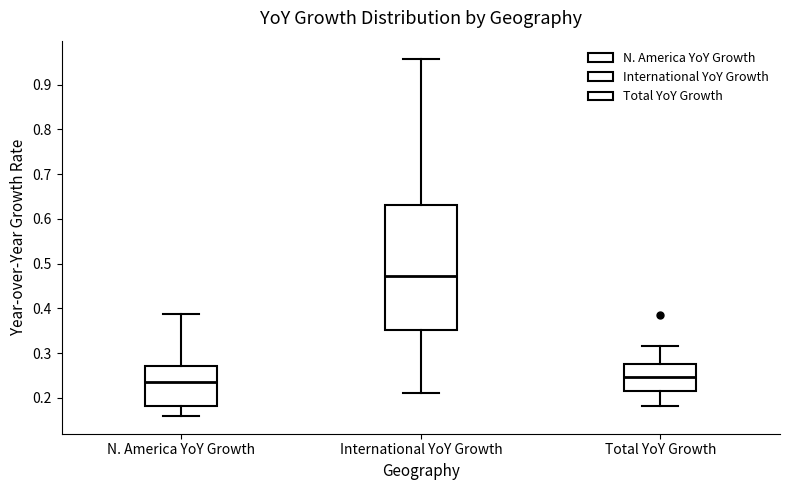

Reading left to right, transcribe this box plot: for each box, give where its median line is, the range the box spans, and where its two whiskers end, as read against the y-axis. The values are not printed on the chart, so give them approximately, as read against the axis.

N. America YoY Growth: median 0.24, box 0.18 to 0.27, whiskers 0.16 to 0.39
International YoY Growth: median 0.47, box 0.35 to 0.63, whiskers 0.21 to 0.96
Total YoY Growth: median 0.25, box 0.21 to 0.28, whiskers 0.18 to 0.31